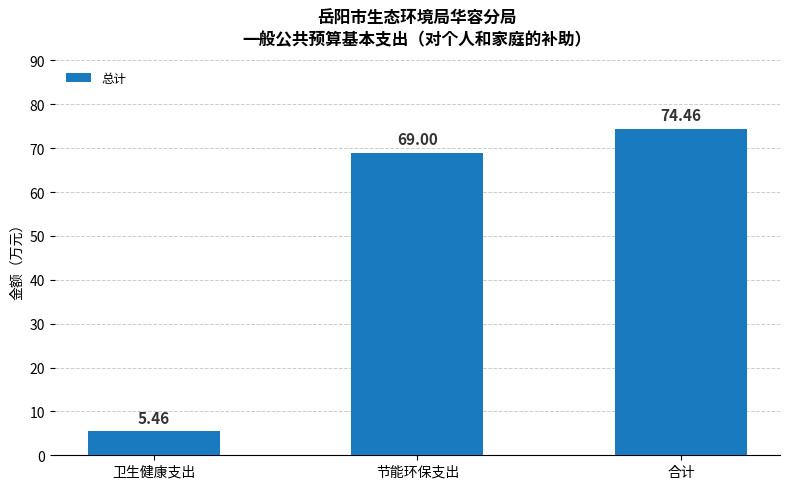

What is the greatest value displayed?

74.5